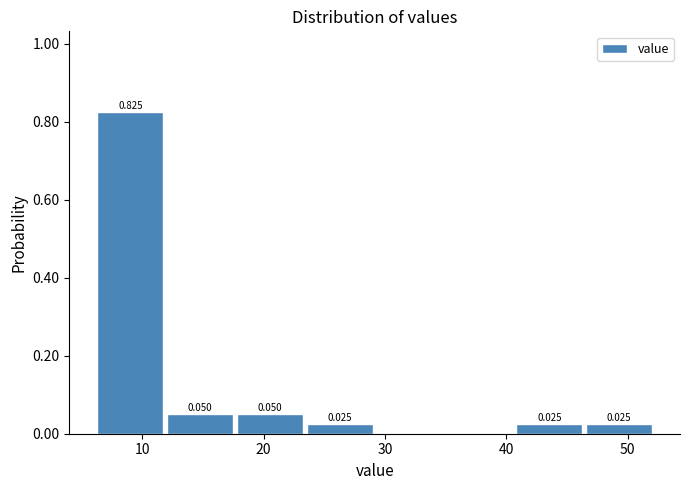

Which range on the x-axis has the tallest bar?

6 to 12